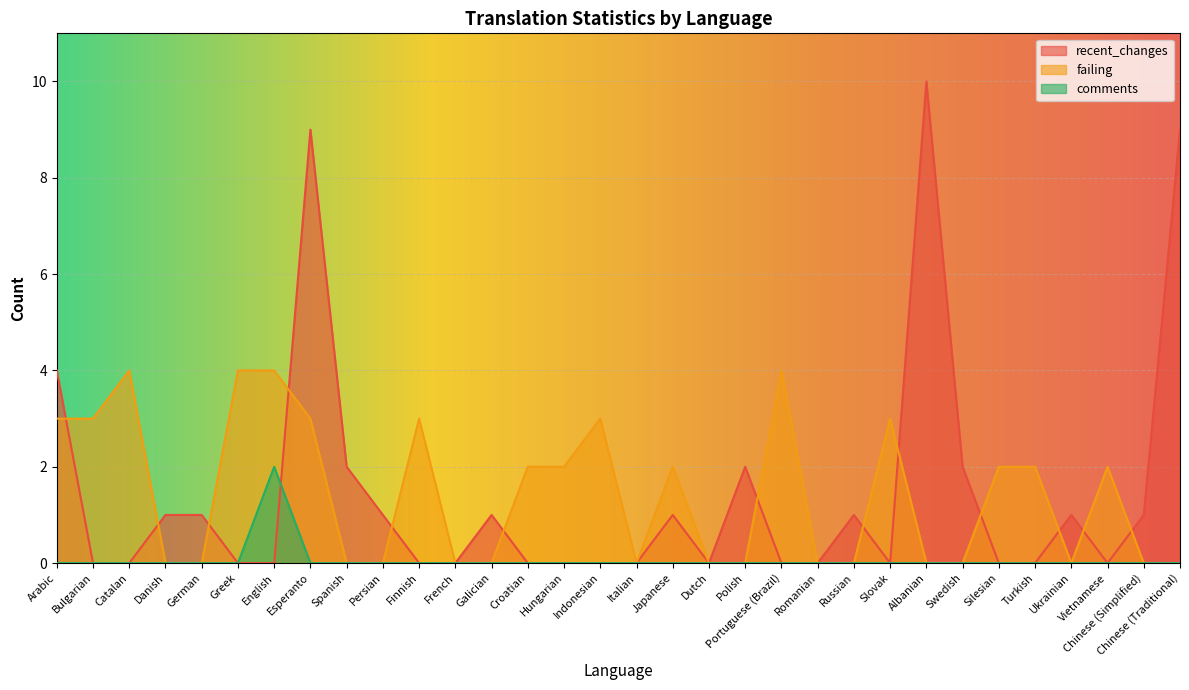

The value of comments at English is 3. True or false?

False